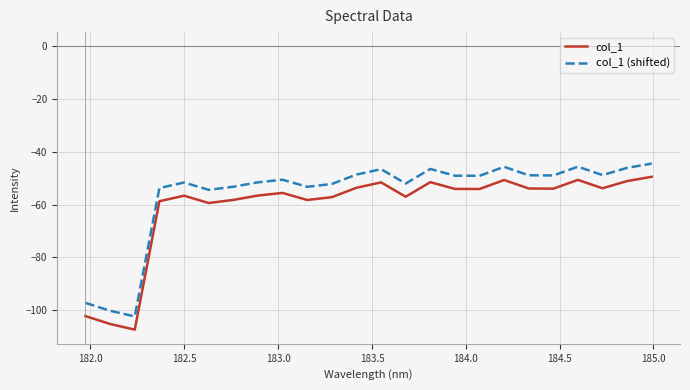

True or false: col_1 and col_1 (shifted) cross at least once.

False